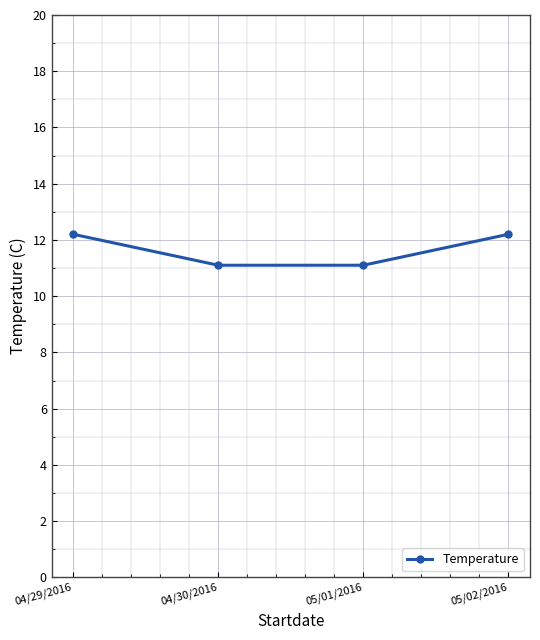

Where does the data first go above 12?

04/29/2016